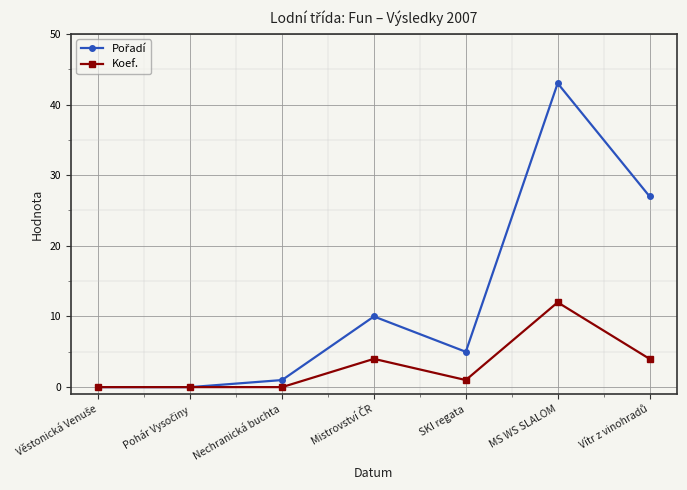

What position from the right is MS WS SLALOM?

2